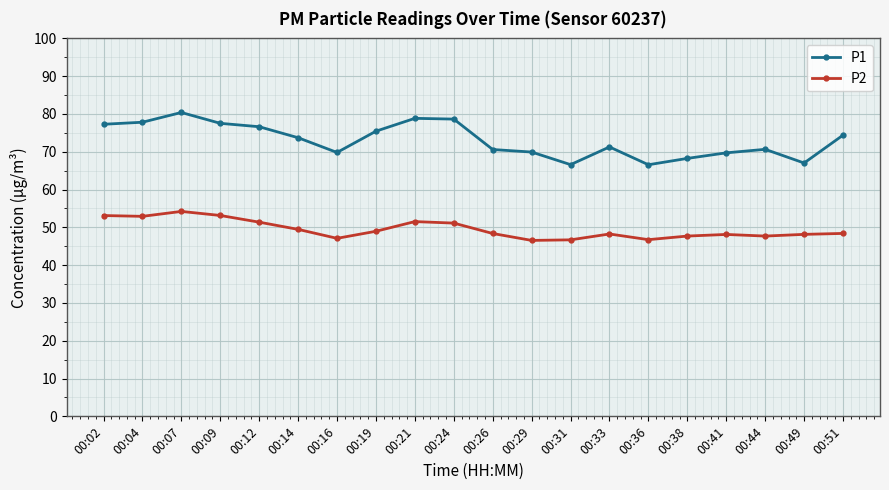

What is the difference between the maximum and second lowest values in the P1 series?

13.8